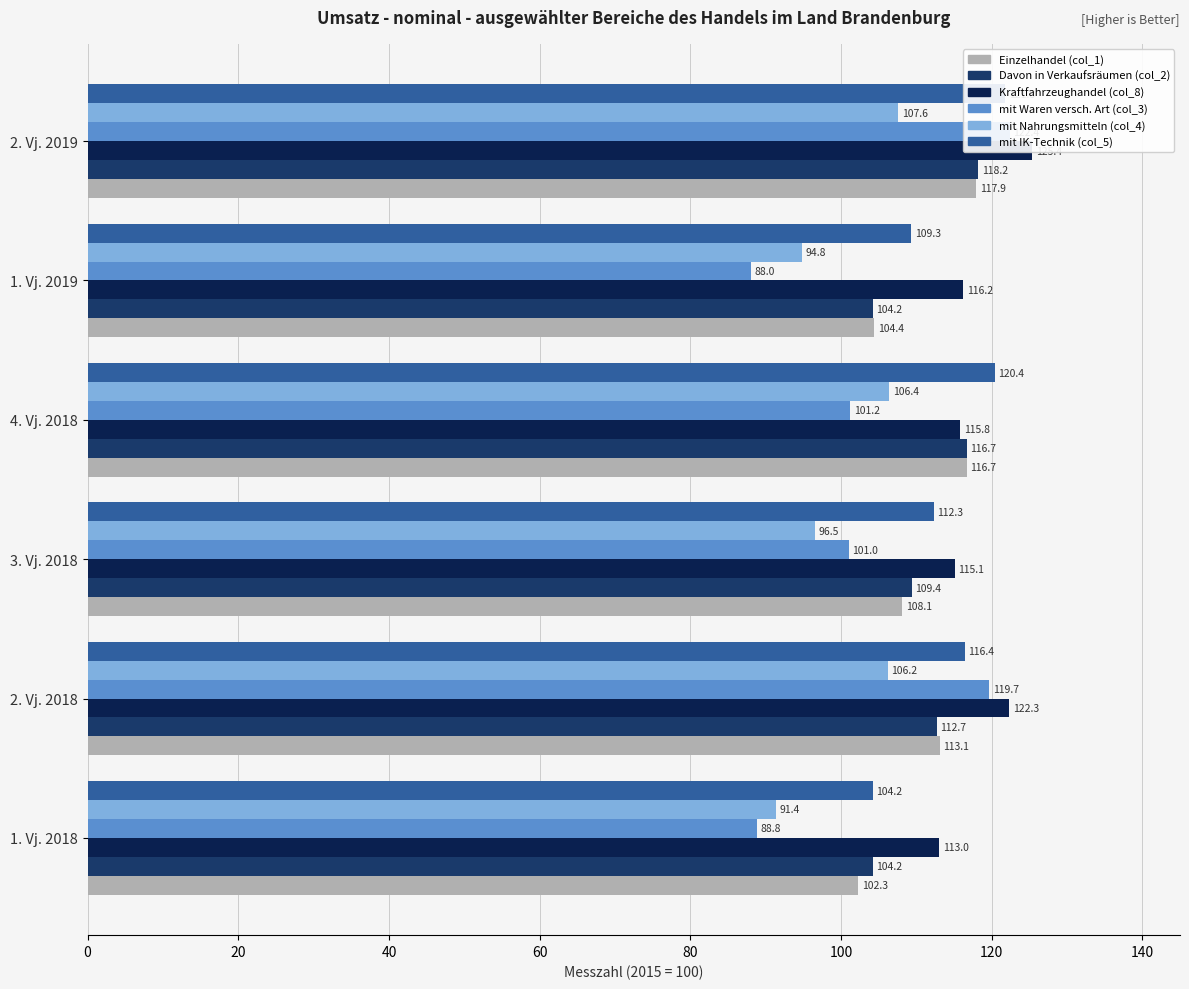

Reading right to left, what are all the values shown in this chart?

Einzelhandel (col_1): 100=117.9	80=104.4	60=116.7	40=108.1	20=113.1	0=102.3
Davon in Verkaufsräumen (col_2): 100=118.2	80=104.2	60=116.7	40=109.4	20=112.7	0=104.2
Kraftfahrzeughandel (col_8): 100=125.4	80=116.2	60=115.8	40=115.1	20=122.3	0=113.0
mit Waren versch. Art (col_3): 100=122.4	80=88.0	60=101.2	40=101.0	20=119.7	0=88.8
mit Nahrungsmitteln (col_4): 100=107.6	80=94.8	60=106.4	40=96.5	20=106.2	0=91.4
mit IK-Technik (col_5): 100=121.8	80=109.3	60=120.4	40=112.3	20=116.4	0=104.2